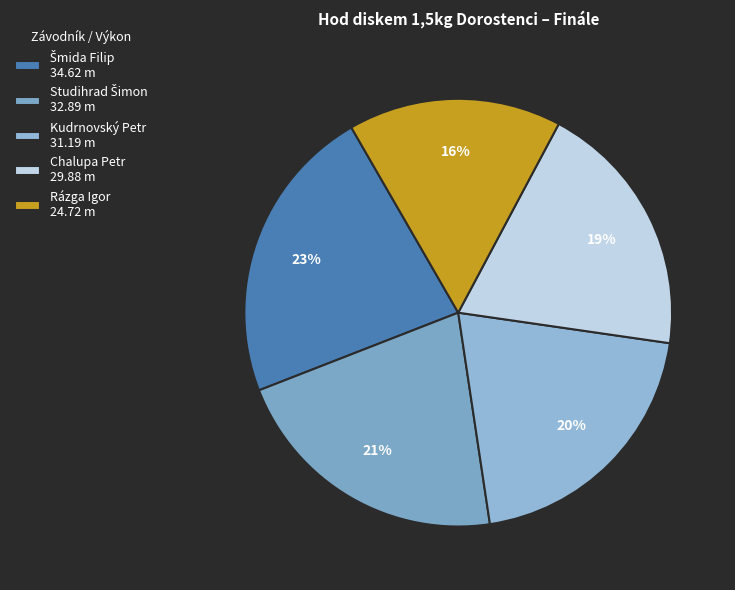

How many segments does this pie chart have?

5